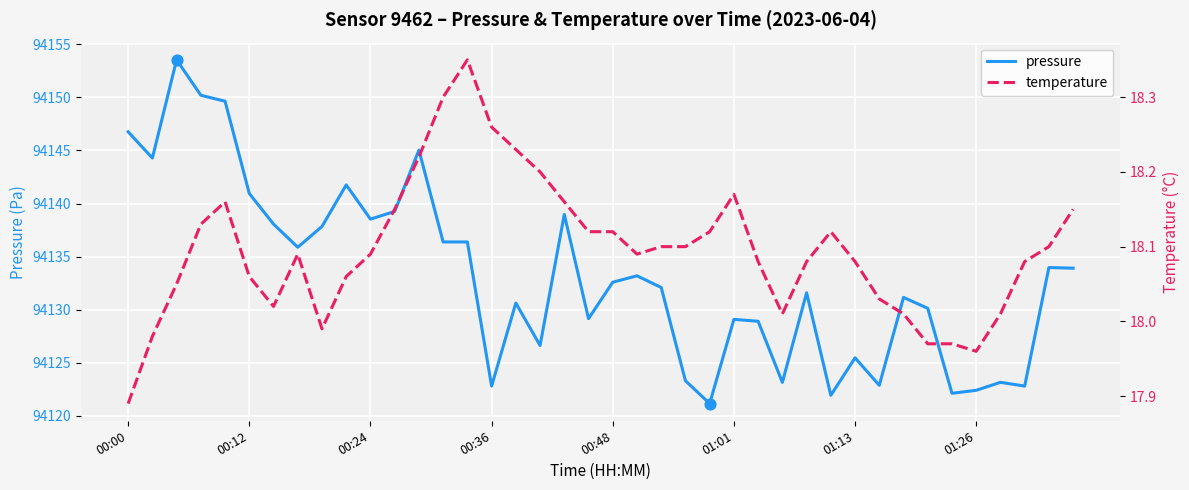

What is the lowest value of the pressure series?

94121.2